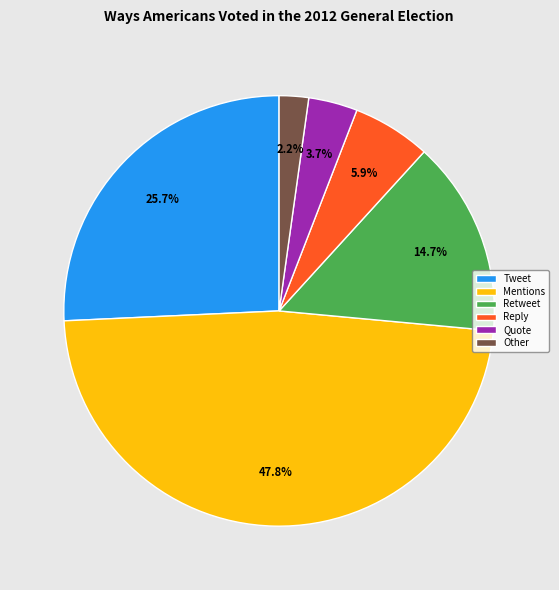

The Other slice represents 2% of the pie. True or false?

True